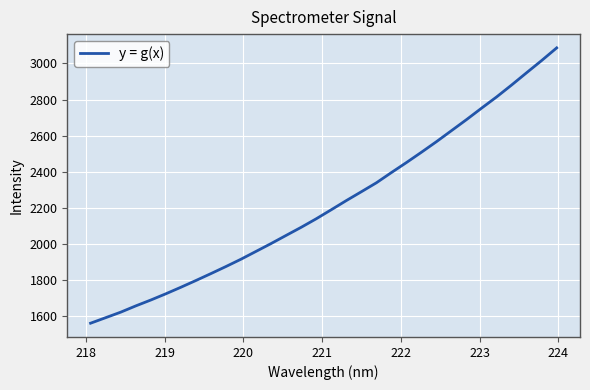

What is the smallest value displayed?

1559.2